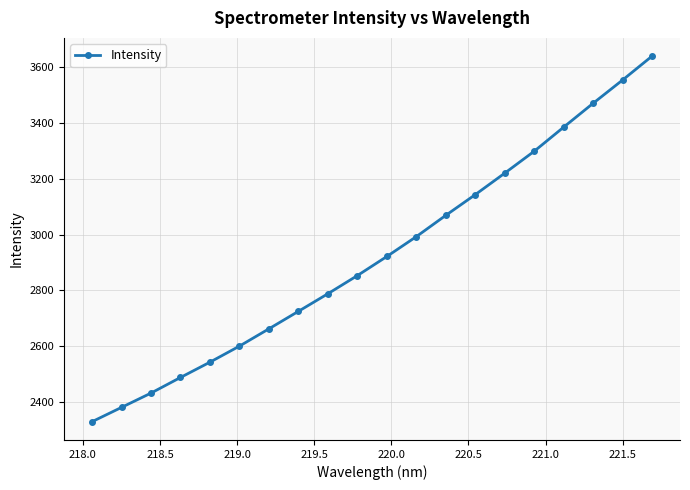

How many distinct data groups are displayed?

1